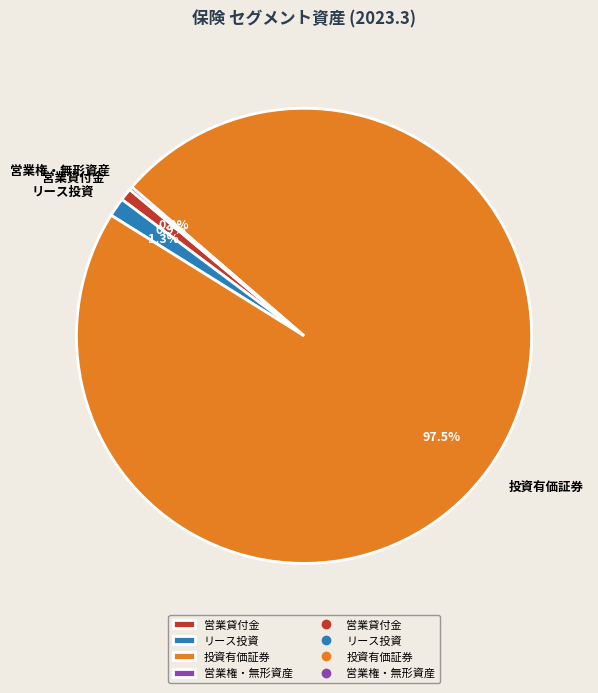

To the nearest percent, what percentage of the pie is 営業貸付金?

1%